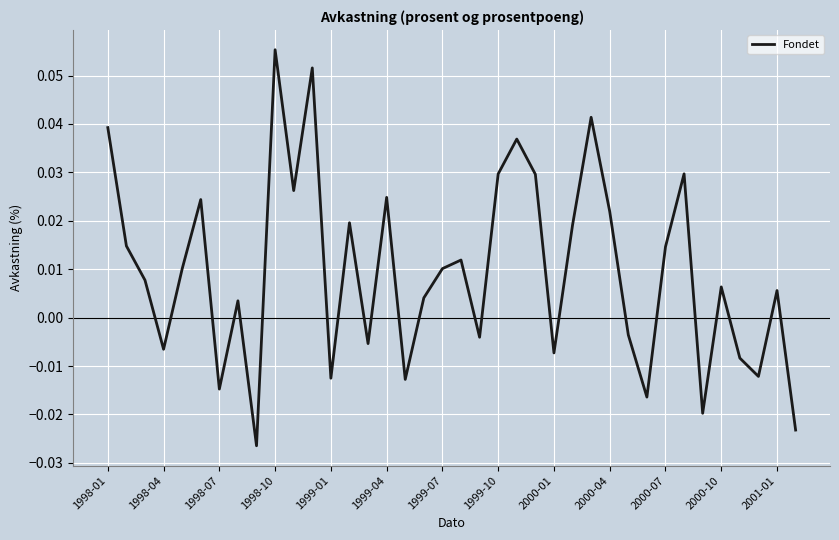

At which label does the data first exceed 0?

1998-01